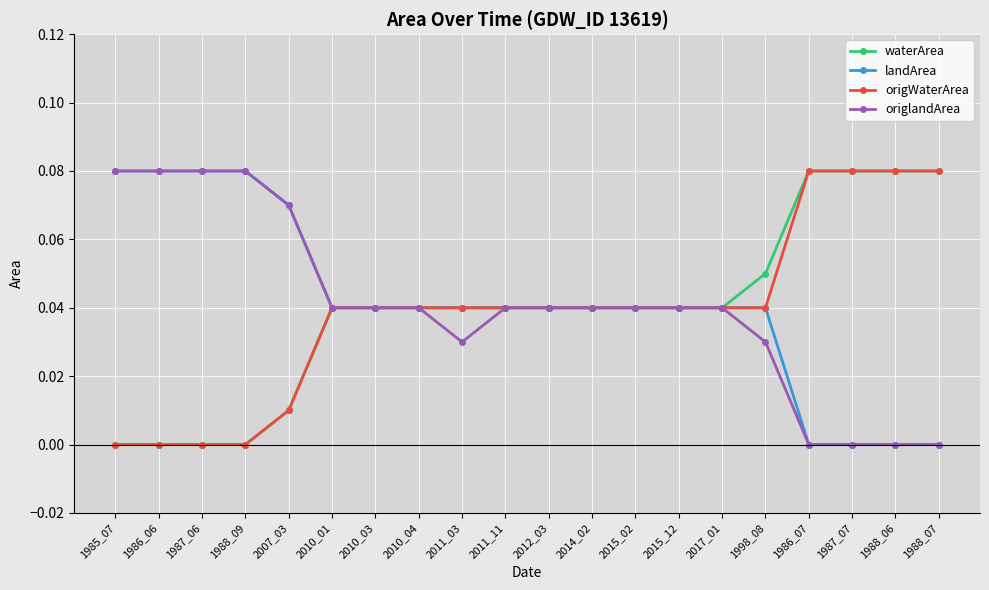

What is the label of the 2nd point from the left?

1986_06